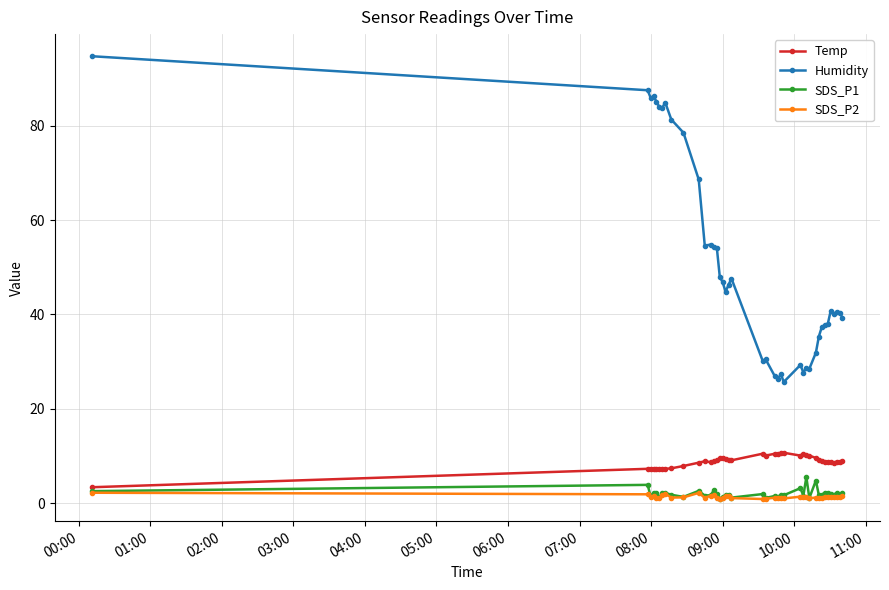

What is the lowest value of the Temp series?

3.4